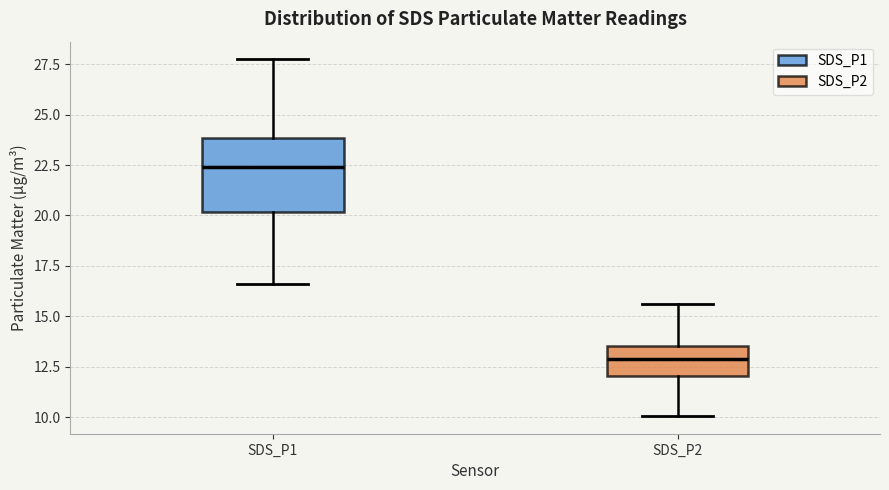

Where is the upper edge of the box for SDS_P1 on the y-axis? The values are not printed on the chart, so give them approximately, as read against the axis.

24.0